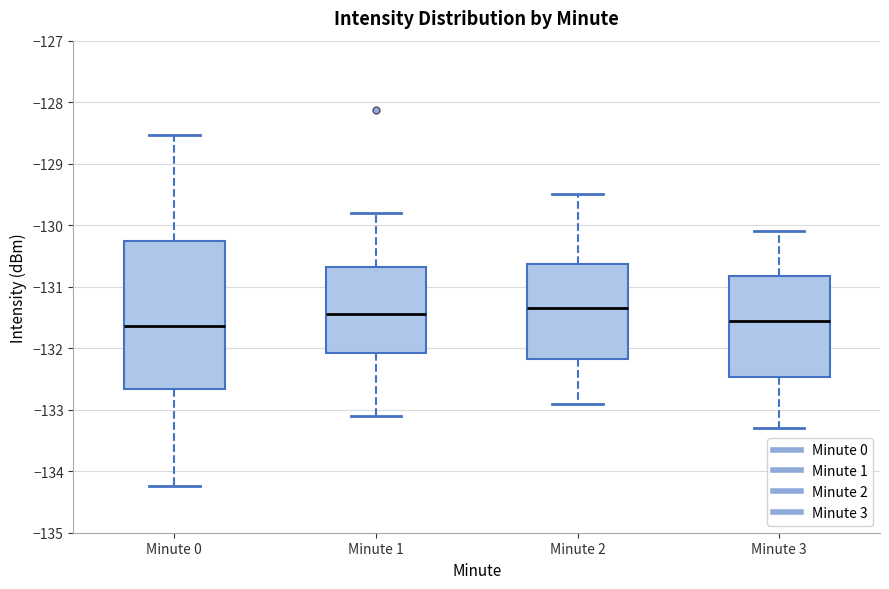

Where does the lower whisker of the box for Minute 0 end on the y-axis? The values are not printed on the chart, so give them approximately, as read against the axis.

-134.2